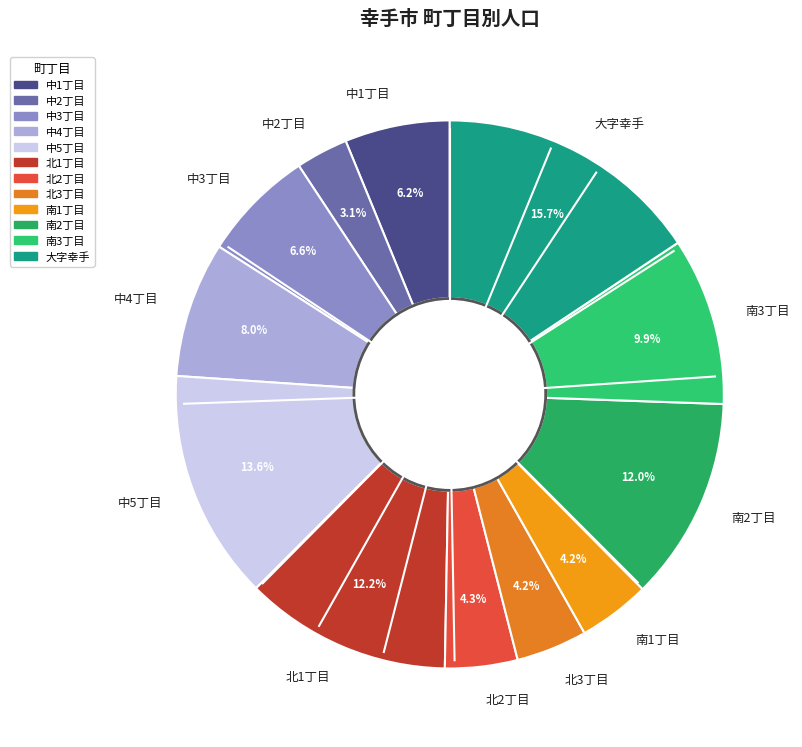

Do 南2丁目 and 北2丁目 together represent more than half of the pie?

No